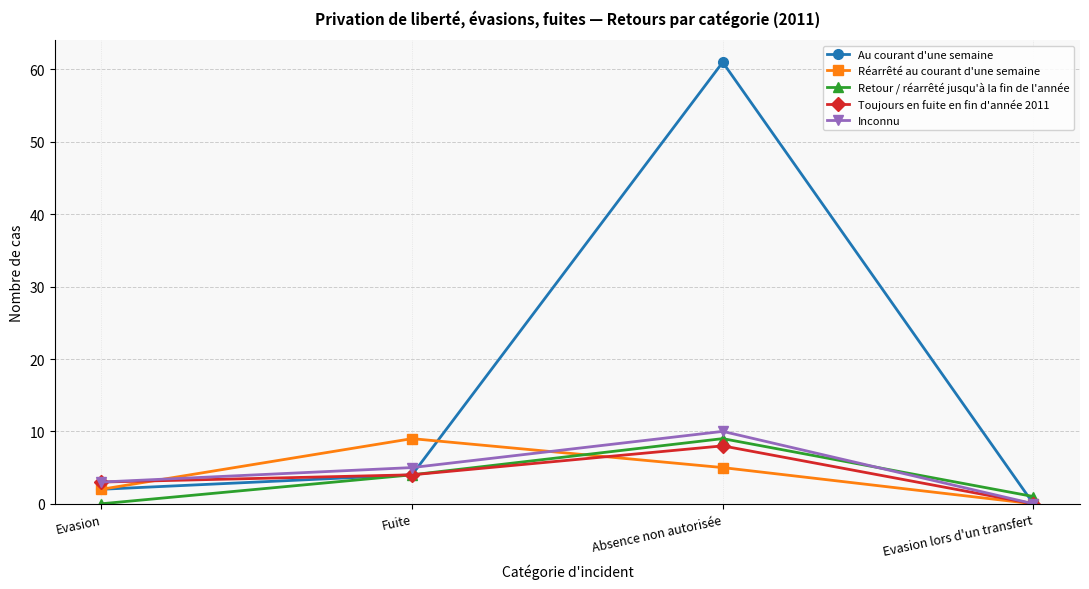

What is the average value of the Retour / réarrêté jusqu'à la fin de l'année series?

4